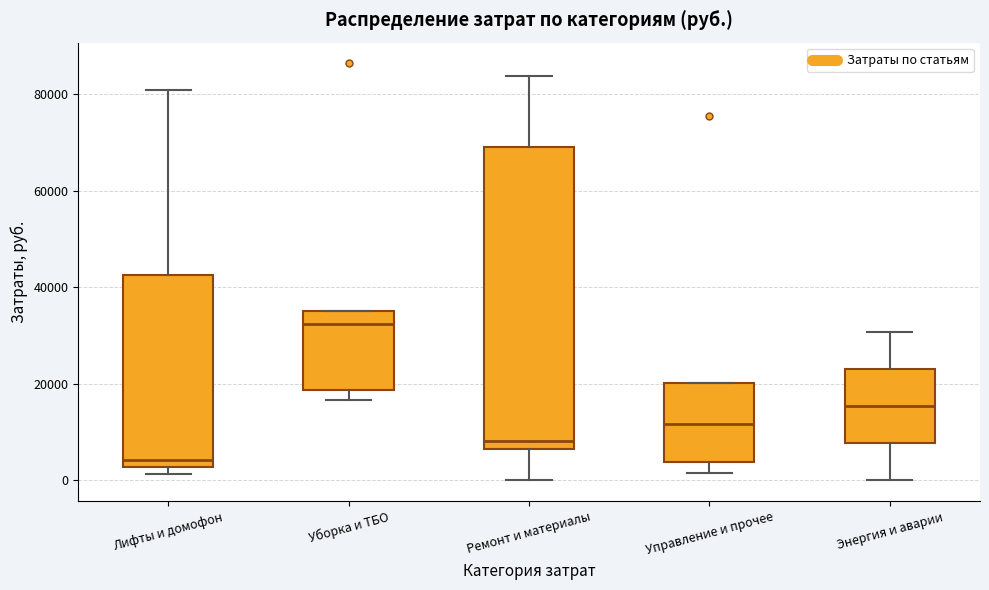

Reading left to right, read every box against the y-axis: the position of its median line, the range the box covers, and the ends of its whiskers. The values are not printed on the chart, so give them approximately, as read against the axis.

Лифты и домофон: median 4000, box 2000 to 42000, whiskers 2000 (just below the box's lower edge) to 80000
Уборка и ТБО: median 32000, box 18000 to 36000, whiskers 16000 to 36000
Ремонт и материалы: median 8000, box 6000 to 70000, whiskers 0 to 84000
Управление и прочее: median 12000, box 4000 to 20000, whiskers 2000 to 20000
Энергия и аварии: median 16000, box 8000 to 24000, whiskers 0 to 30000